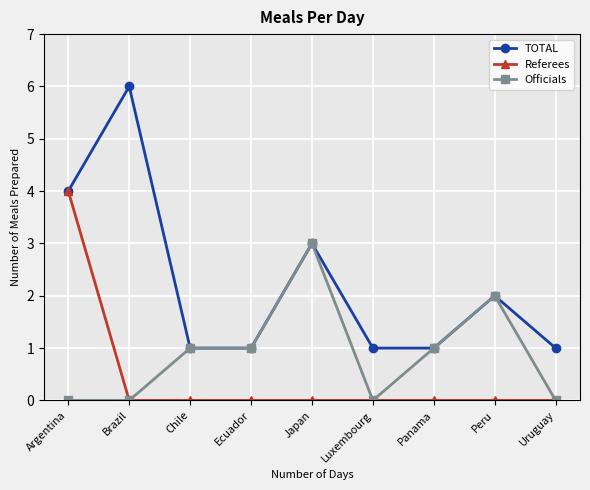

List the series in order of their overall mean, highest first.

TOTAL, Officials, Referees